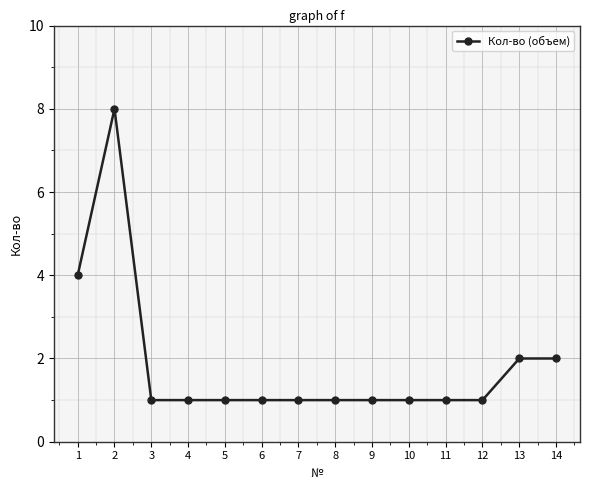

What is the sum of the values at 3 and 9?

2